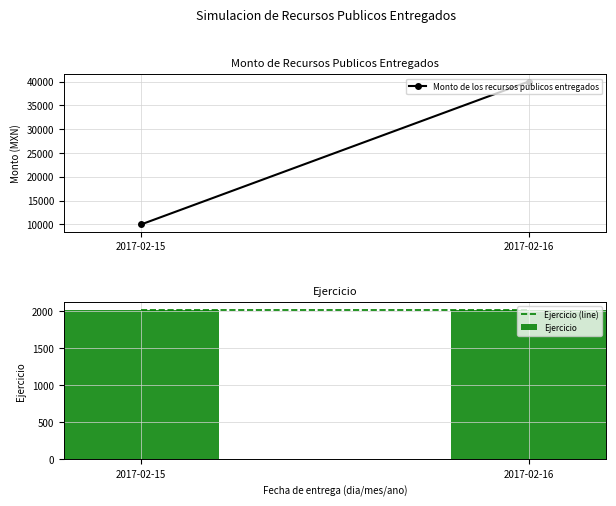

At how many categories does at least one series exceed 8293?

2